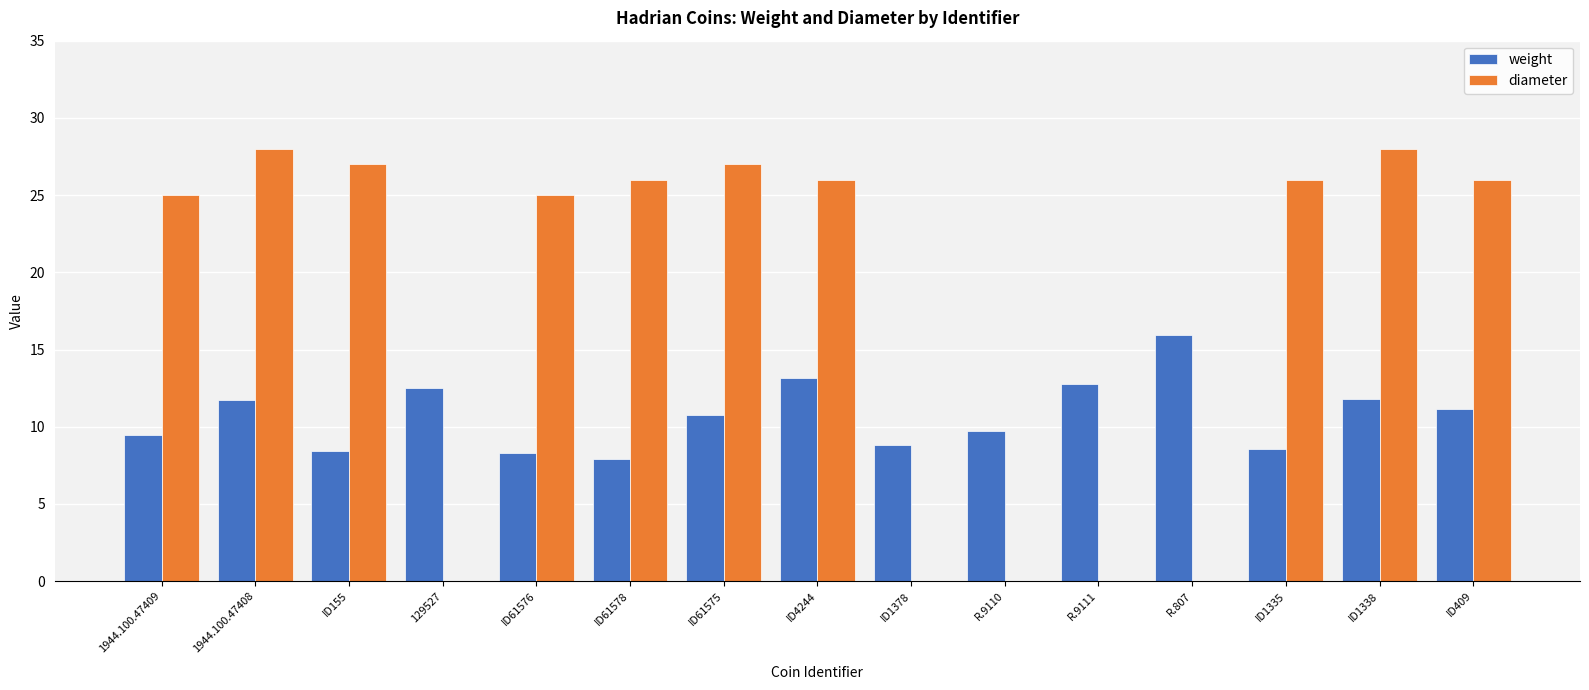

Read the weight value at ID1338.

11.8